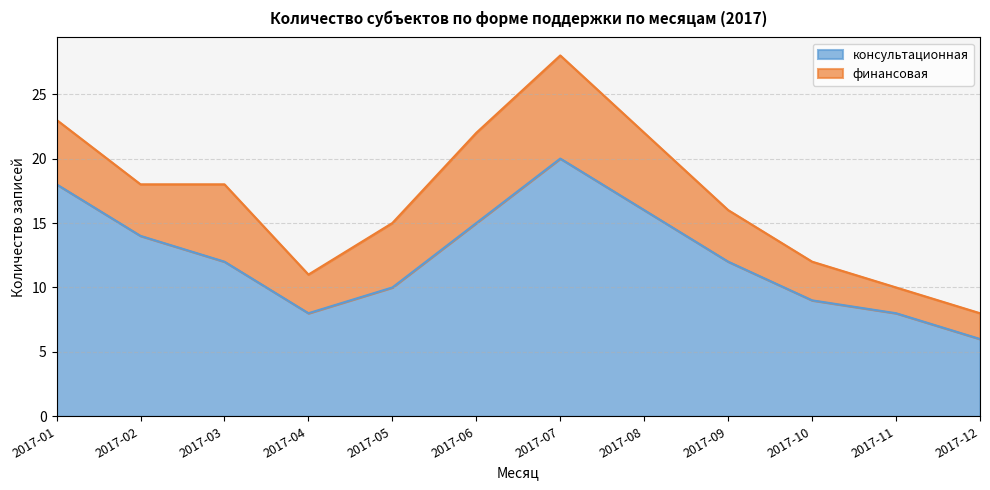

Reading left to right, what are all the values shown in this chart?

2017-01=18	2017-02=14	2017-03=12	2017-04=8	2017-05=10	2017-06=15	2017-07=20	2017-08=16	2017-09=12	2017-10=9	2017-11=8	2017-12=6